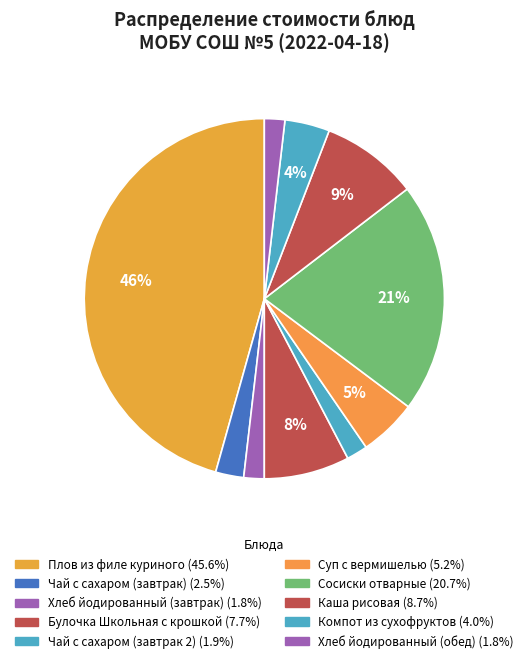

What percentage is the Компот из сухофруктов slice, to the nearest percent?

4%